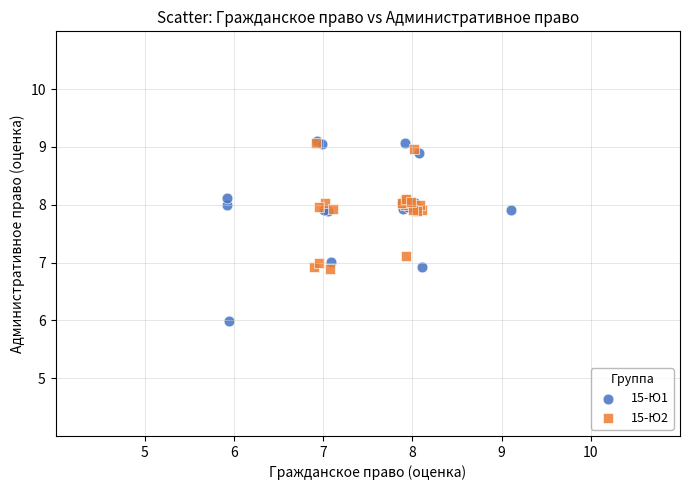

Which series contains the lowest Y value?

15-Ю1